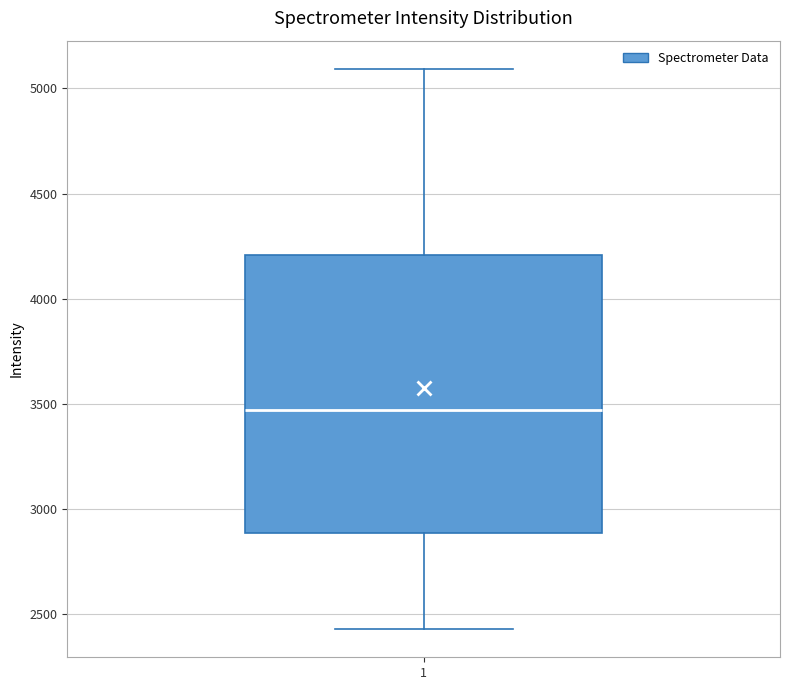

Read this box plot against the y-axis: the position of the median line, the range covered by the box, and the ends of both whiskers. The values are not printed on the chart, so give them approximately, as read against the axis.

median 3450, box 2900 to 4200, whiskers 2450 to 5100